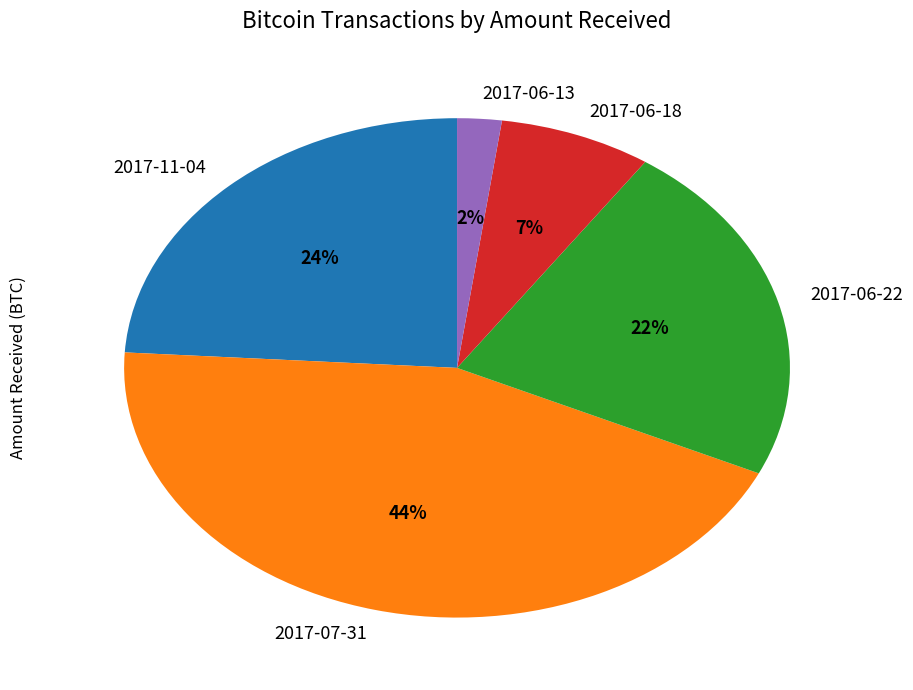

What percentage is the 2017-06-18 slice, to the nearest percent?

7%